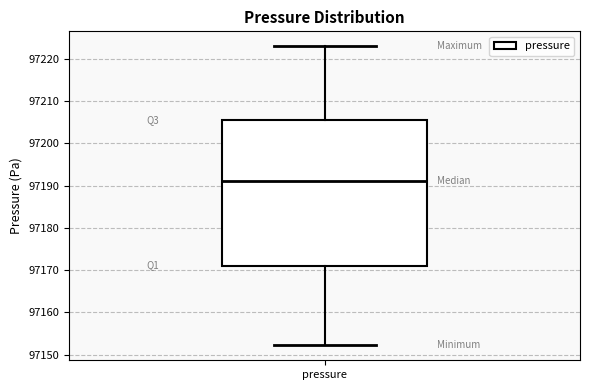

Read this box plot against the y-axis: the position of the median line, the range covered by the box, and the ends of both whiskers. The values are not printed on the chart, so give them approximately, as read against the axis.

median 97191, box 97171 to 97205, whiskers 97152 to 97223